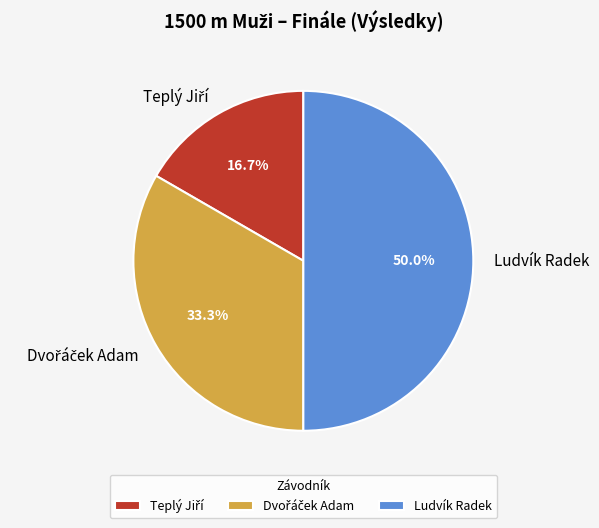

What is the largest slice in the pie chart?

Ludvík Radek